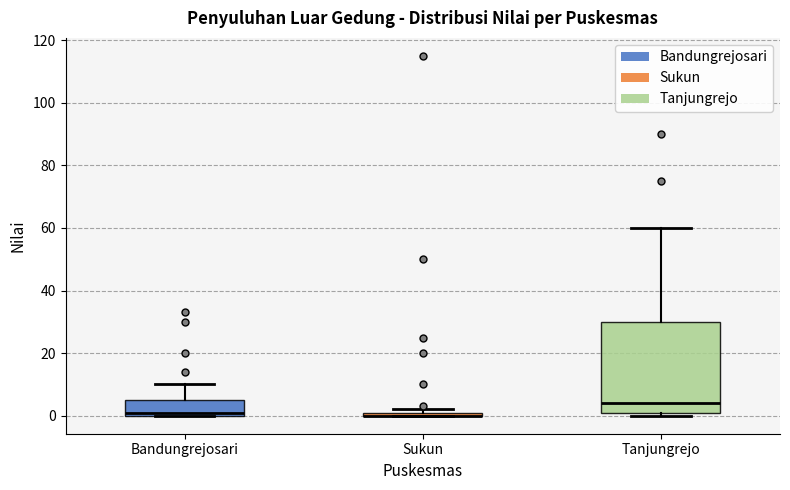

Where is the upper edge of the box for Tanjungrejo on the y-axis? The values are not printed on the chart, so give them approximately, as read against the axis.

30